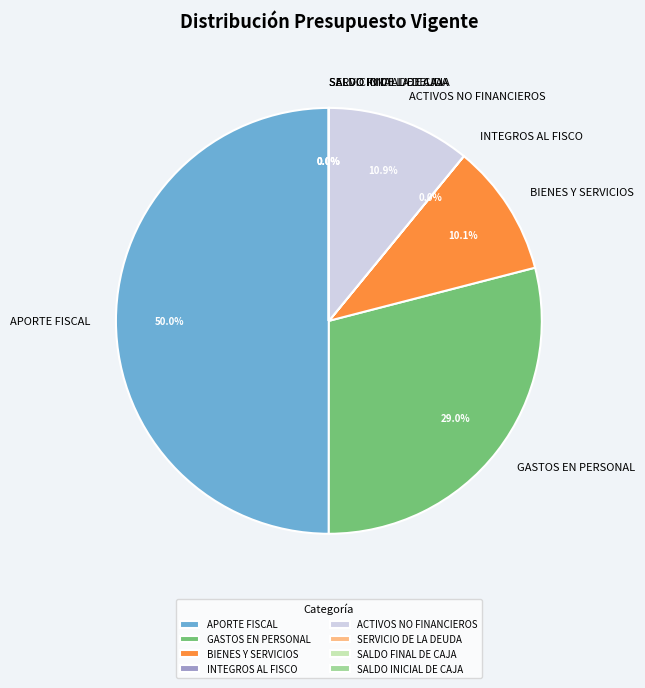

How much of the chart is everything except GASTOS EN PERSONAL?

71.0%